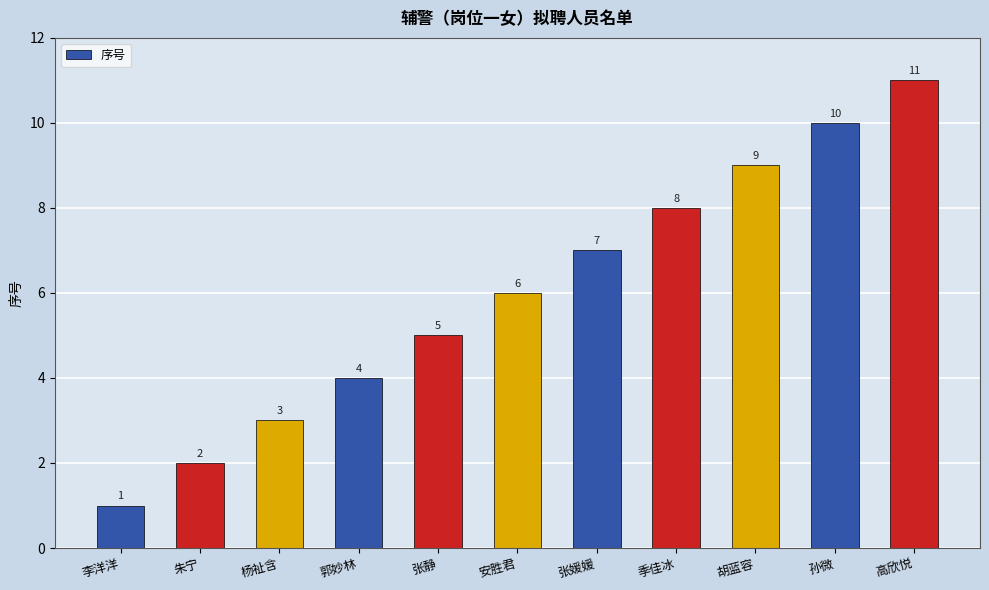

Does the chart contain stacked bars?

No